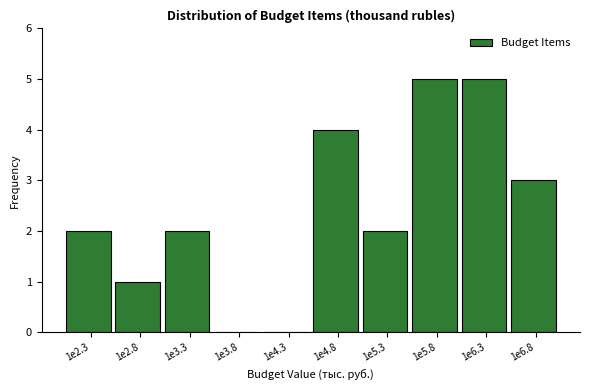

Reading right to left, what are all the values shown in this chart?

1e6.8=3	1e6.3=5	1e5.8=5	1e5.3=2	1e4.8=4	1e4.3=0	1e3.8=0	1e3.3=2	1e2.8=1	1e2.3=2